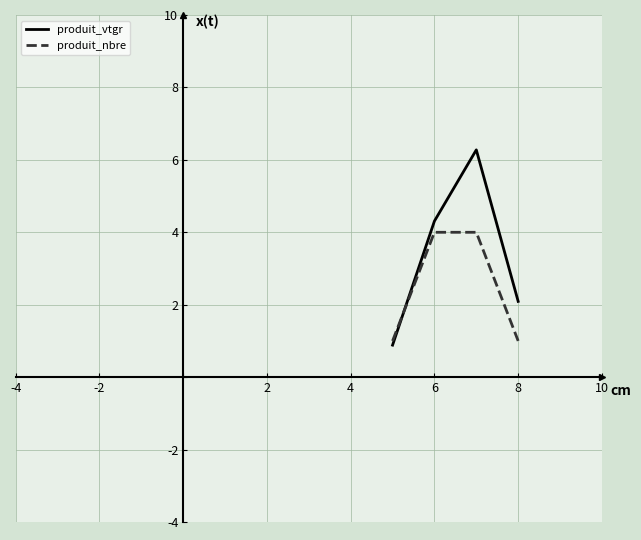

Rank the series by their average value, from highest to lowest.

produit_vtgr, produit_nbre